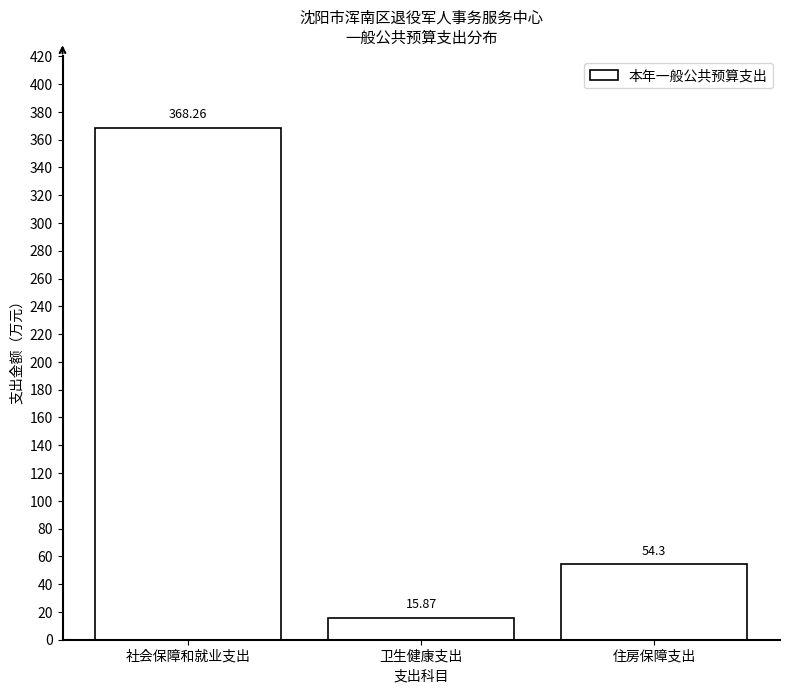

Which has a higher value, 社会保障和就业支出 or 住房保障支出?

社会保障和就业支出